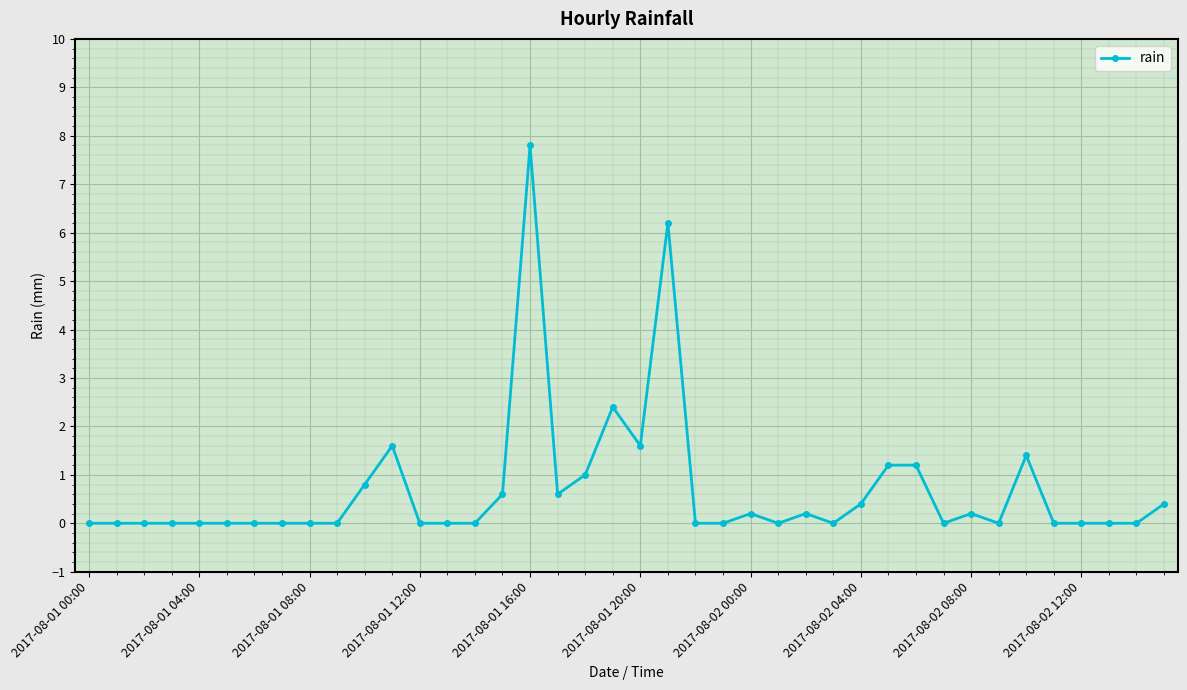

What is the greatest value displayed?

7.8